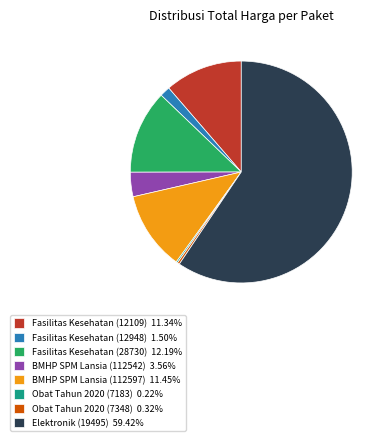

Does Elektronik (19495) represent more than half of the total?

Yes